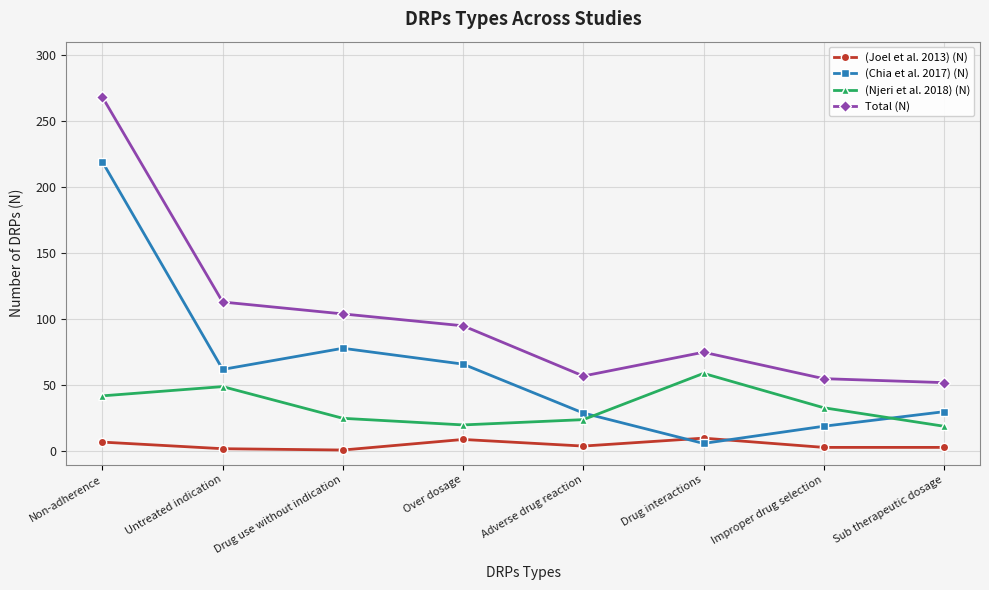

Rank the series by their maximum value, from lowest to highest.

(Joel et al. 2013) (N), (Njeri et al. 2018) (N), (Chia et al. 2017) (N), Total (N)